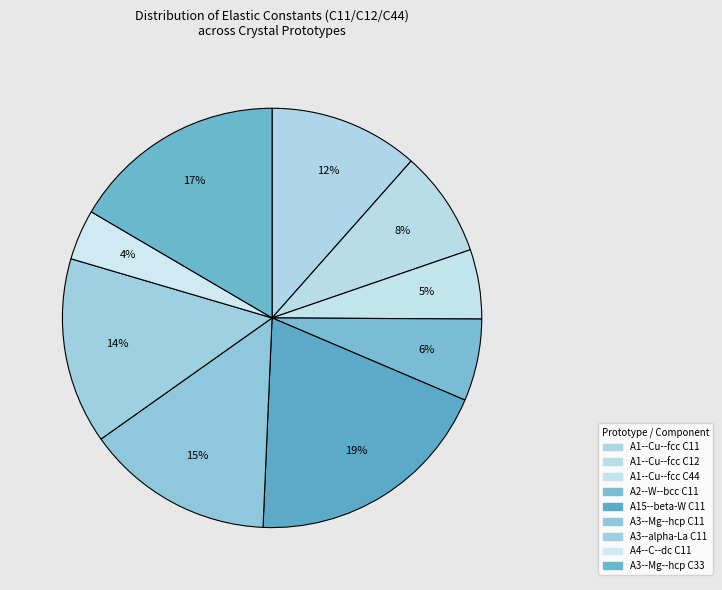

What is the smallest slice in the pie chart?

A4--C--dc C11